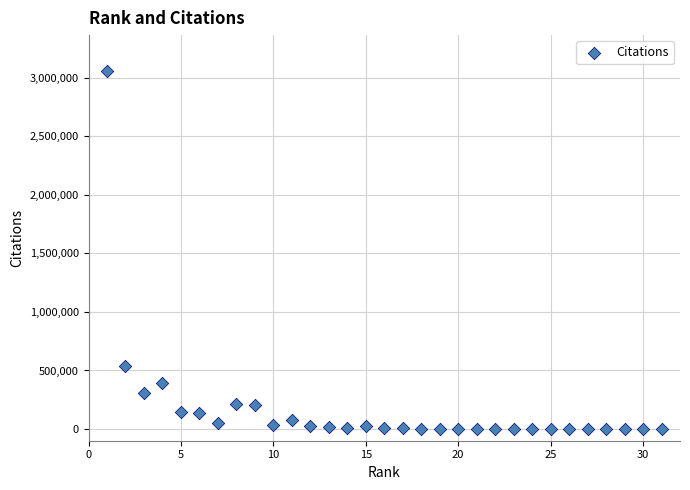

What Y value in the scatter plot is closest to 1529223?

535288